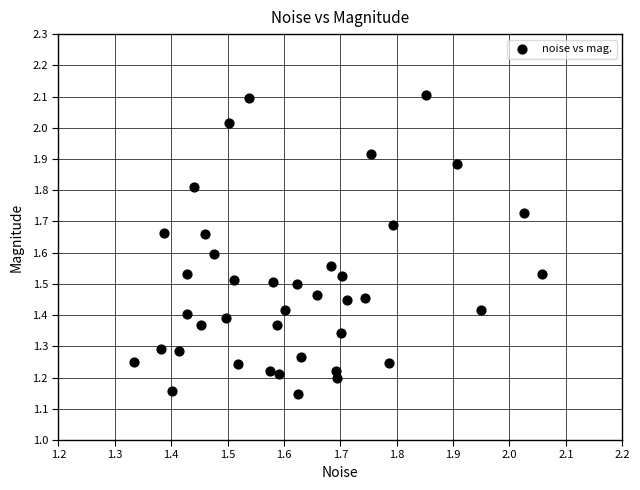

What is the range of Y values (max minus min)?

1.0